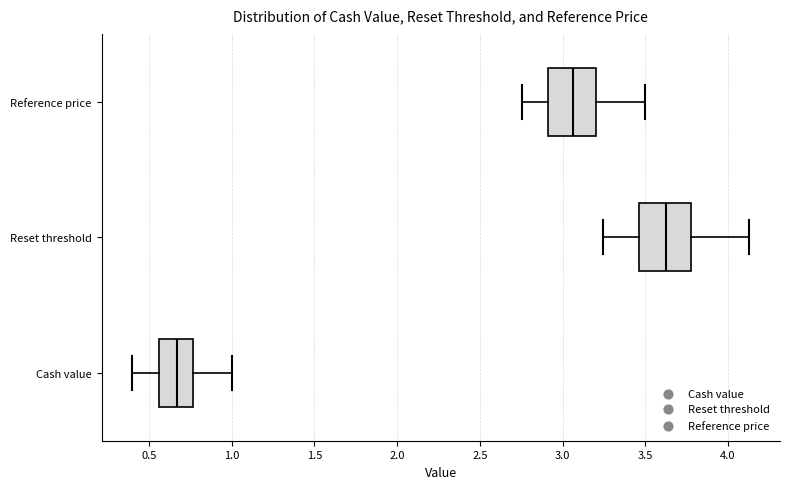

Which box has the furthest to the right median line?

Reset threshold